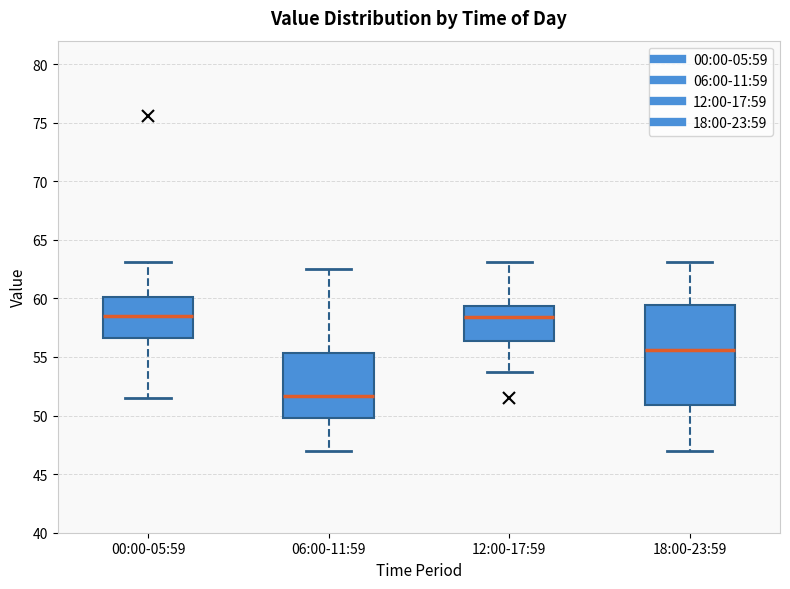

Where is the upper edge of the box for 18:00-23:59 on the y-axis? The values are not printed on the chart, so give them approximately, as read against the axis.

59.5